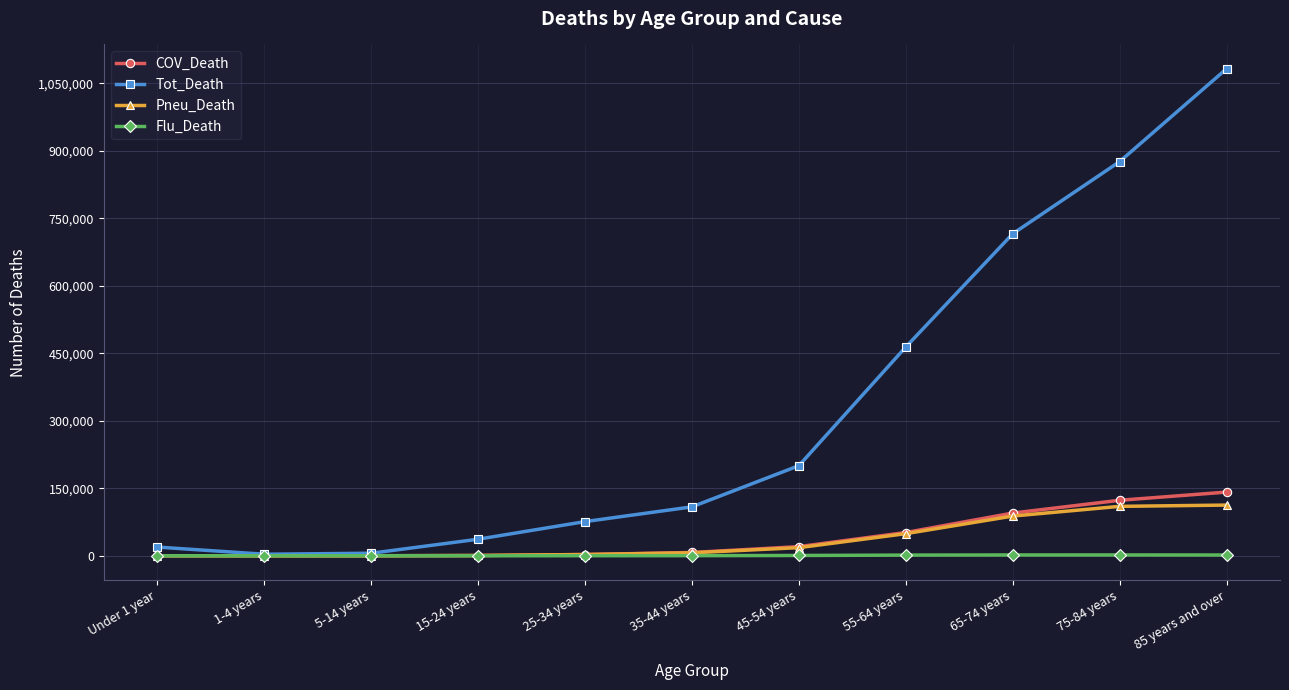

What is the label of the 10th point from the right?

1-4 years